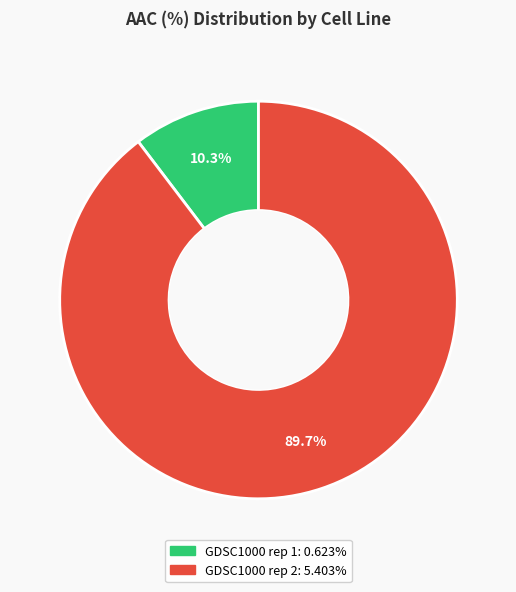

Is it true that GDSC1000 rep 2 is 90% of the pie?

True